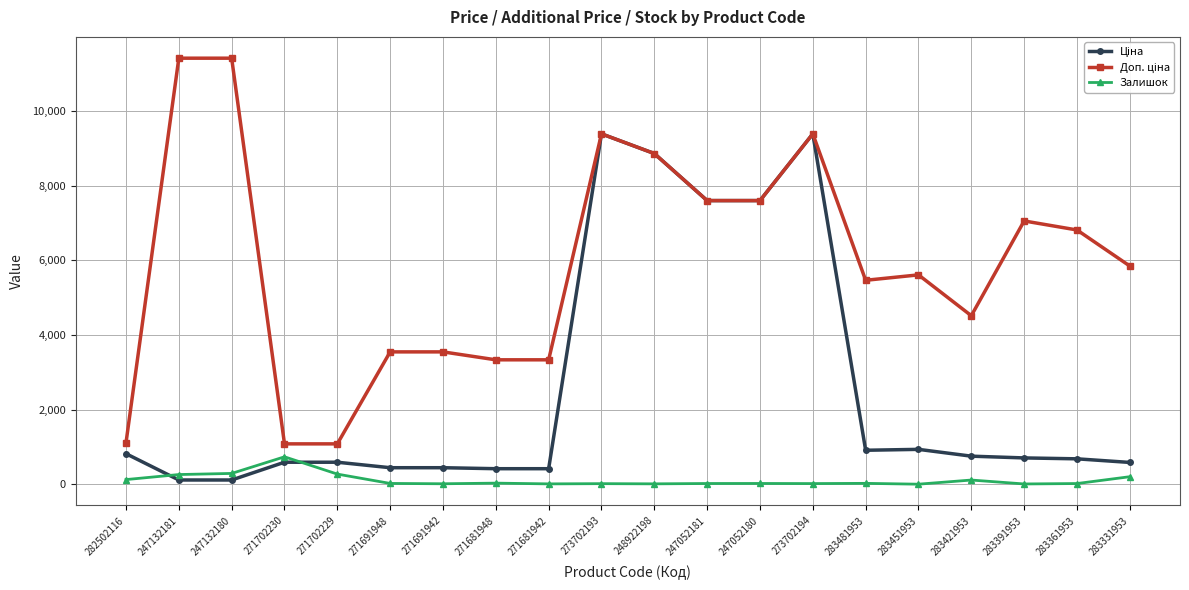

True or false: Залишок has a value of 30.0 at 271681948.

True